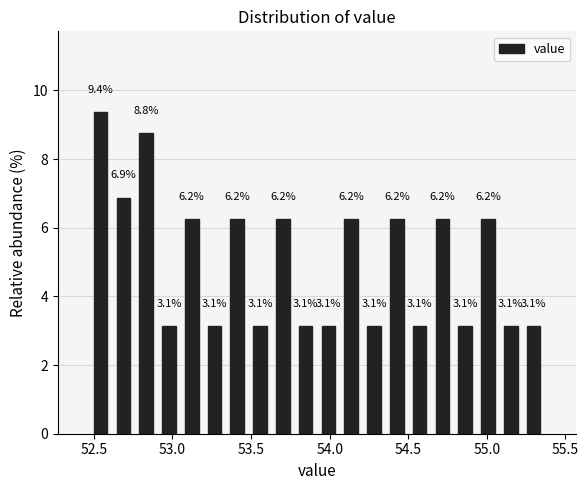

Read against the x-axis, roughly where is the centre of the tallest bar?

52.55